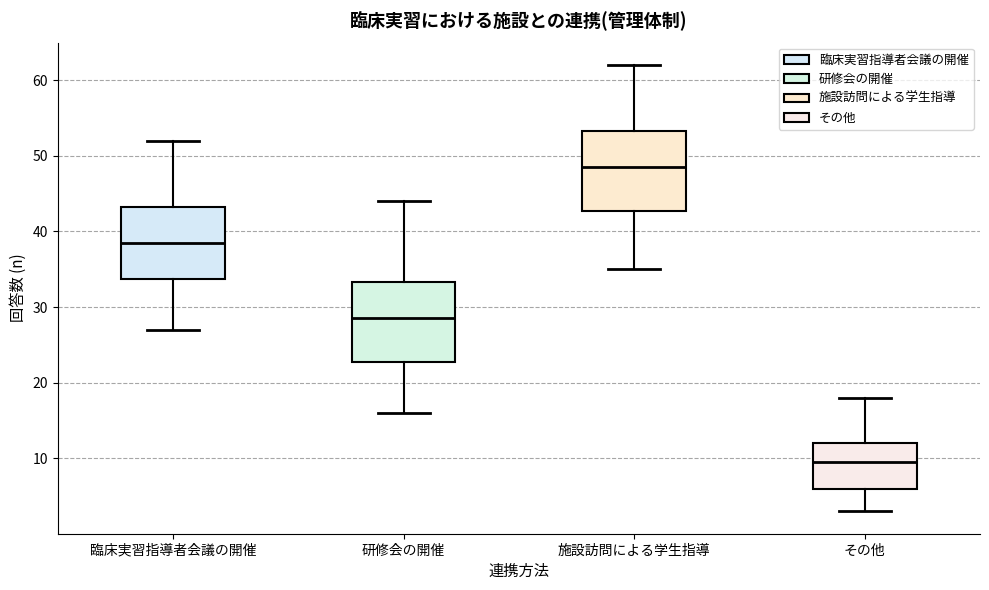

Where does the median line of the box for 研修会の開催 sit on the y-axis? The values are not printed on the chart, so give them approximately, as read against the axis.

29